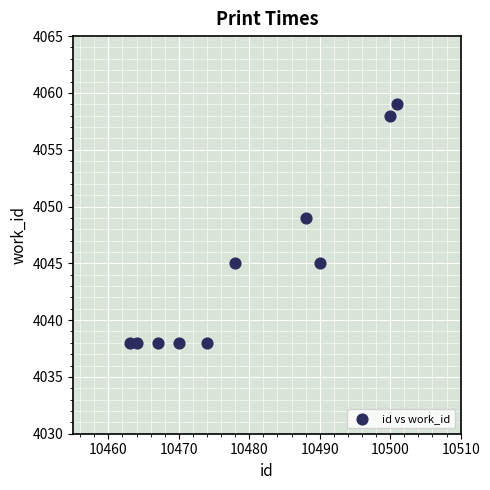

What Y value in the scatter plot is closest to 4048?

4049